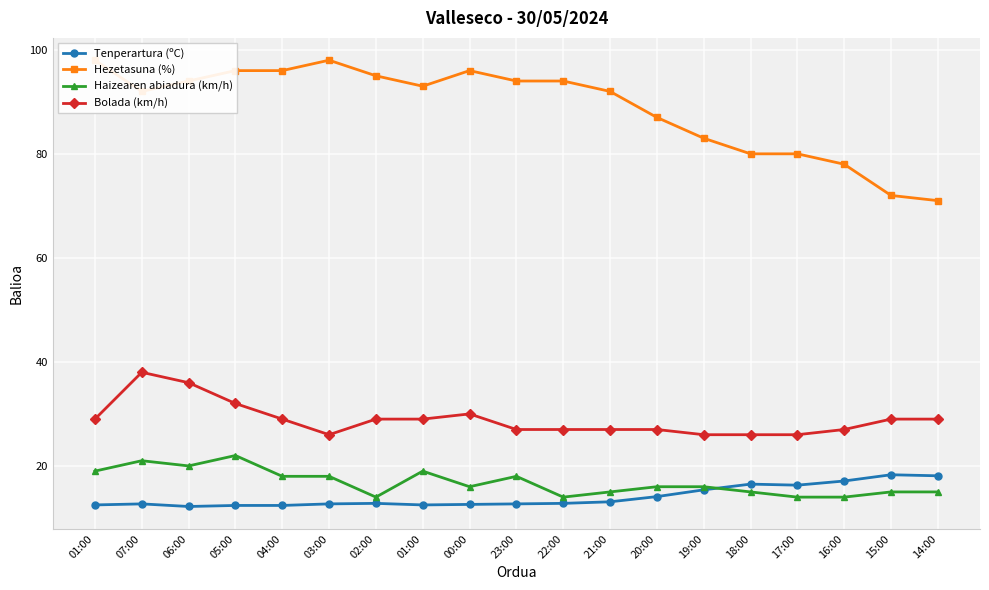

What are all the series names shown in the legend?

Tenperartura (ºC), Hezetasuna (%), Haizearen abiadura (km/h), Bolada (km/h)